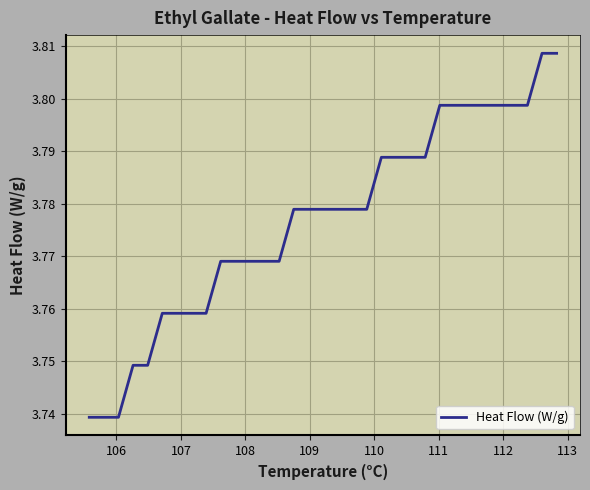

Does the chart display data point markers on the line(s)?

No